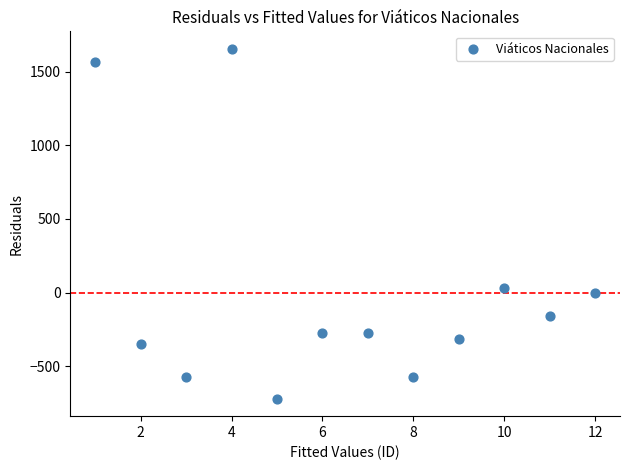

What is the average X value?

6.5